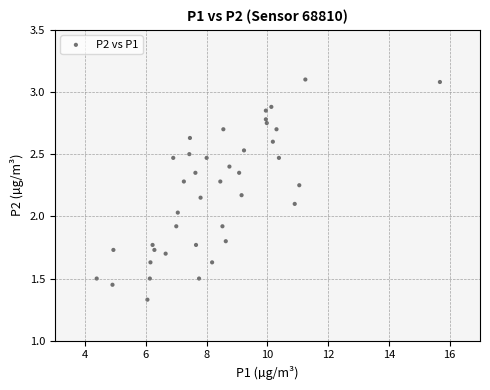

What is the range of X values (max minus min)?

11.3